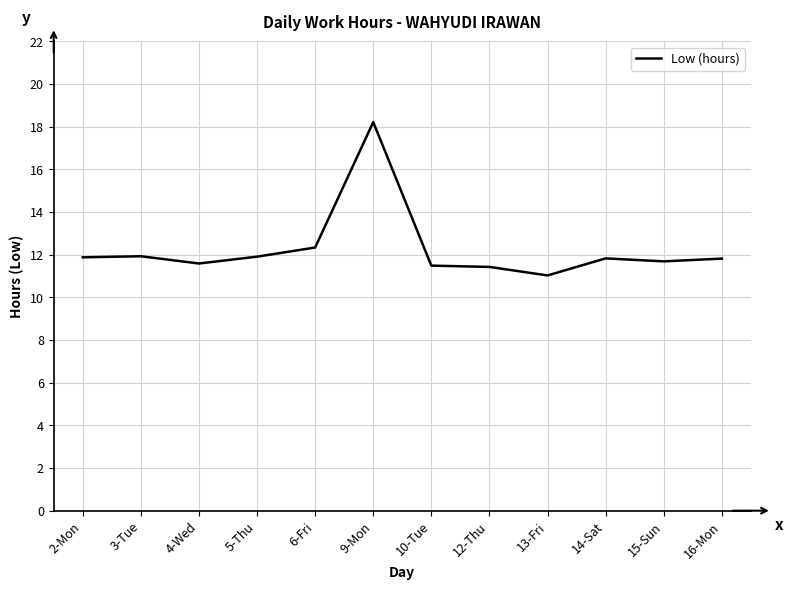

Which has a higher value, 14-Sat or 9-Mon?

9-Mon